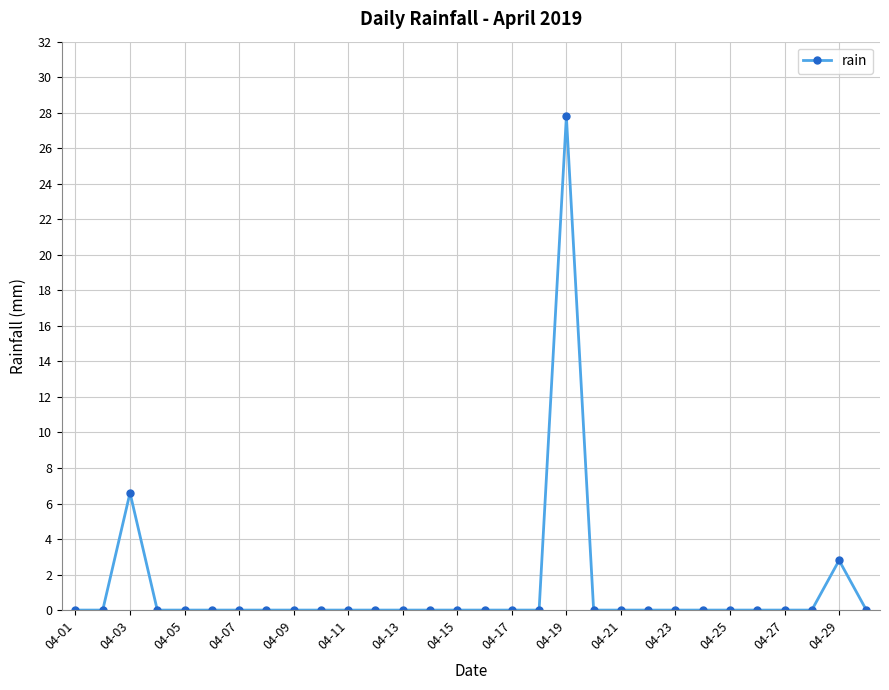

What is the maximum value shown in the chart?

27.8